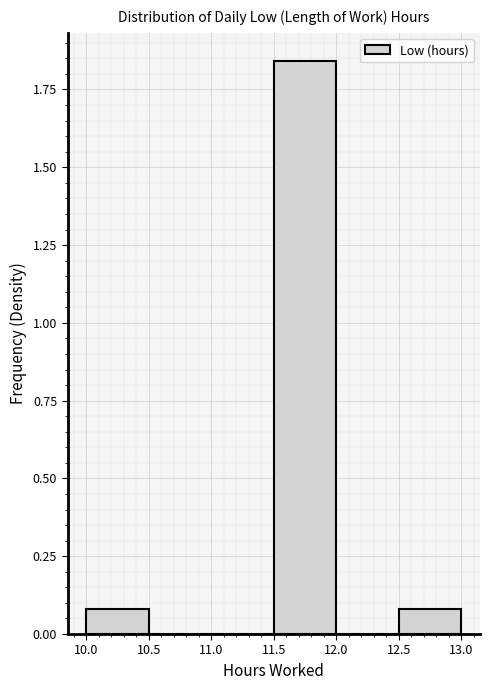

Reading left to right, transcribe this chart: for each bar, give the range it covers on the x-axis and its height. The values are not printed on the chart, so give them approximately, as read against the axis.

10.0 to 10.5: 0.10
10.5 to 11.0: 0
11.0 to 11.5: 0
11.5 to 12.0: 1.85
12.0 to 12.5: 0
12.5 to 13.0: 0.10